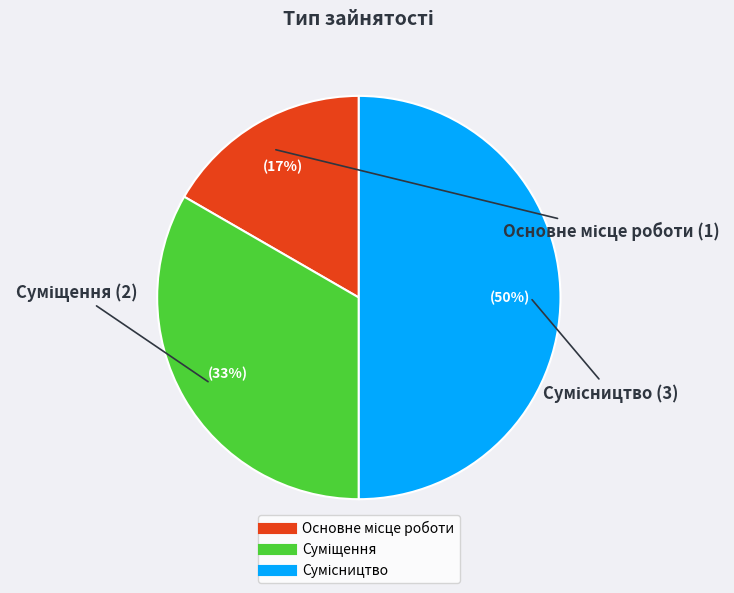

To the nearest percent, what is the average slice percentage?

33%